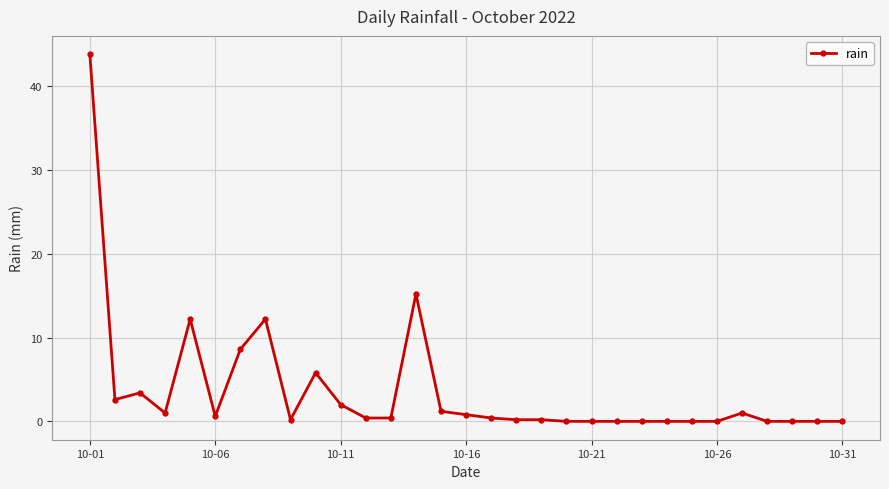

What is the difference between the maximum and minimum values?

43.8